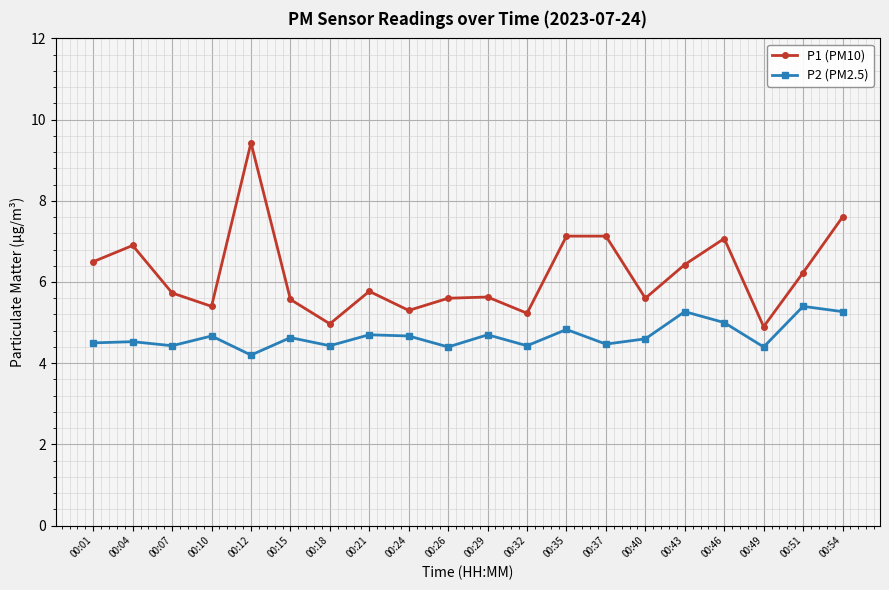

Where is the first local maximum for P1 (PM10)?

00:04